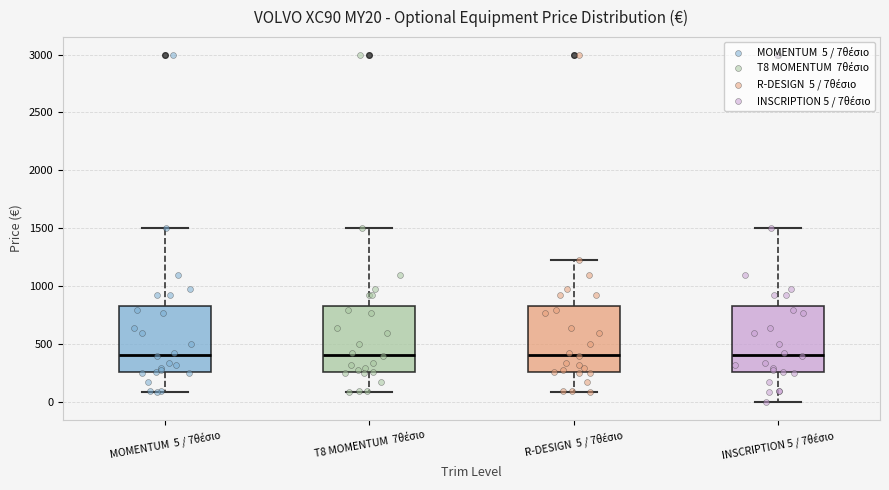

Reading left to right, read every box against the y-axis: the position of its median line, the range the box covers, and the ends of its whiskers. The values are not printed on the chart, so give them approximately, as read against the axis.

MOMENTUM 5 / 7θέσιο: median 400, box 250 to 850, whiskers 100 to 1500
T8 MOMENTUM 7θέσιο: median 400, box 250 to 850, whiskers 100 to 1500
R-DESIGN 5 / 7θέσιο: median 400, box 250 to 850, whiskers 100 to 1250
INSCRIPTION 5 / 7θέσιο: median 400, box 250 to 850, whiskers 0 to 1500